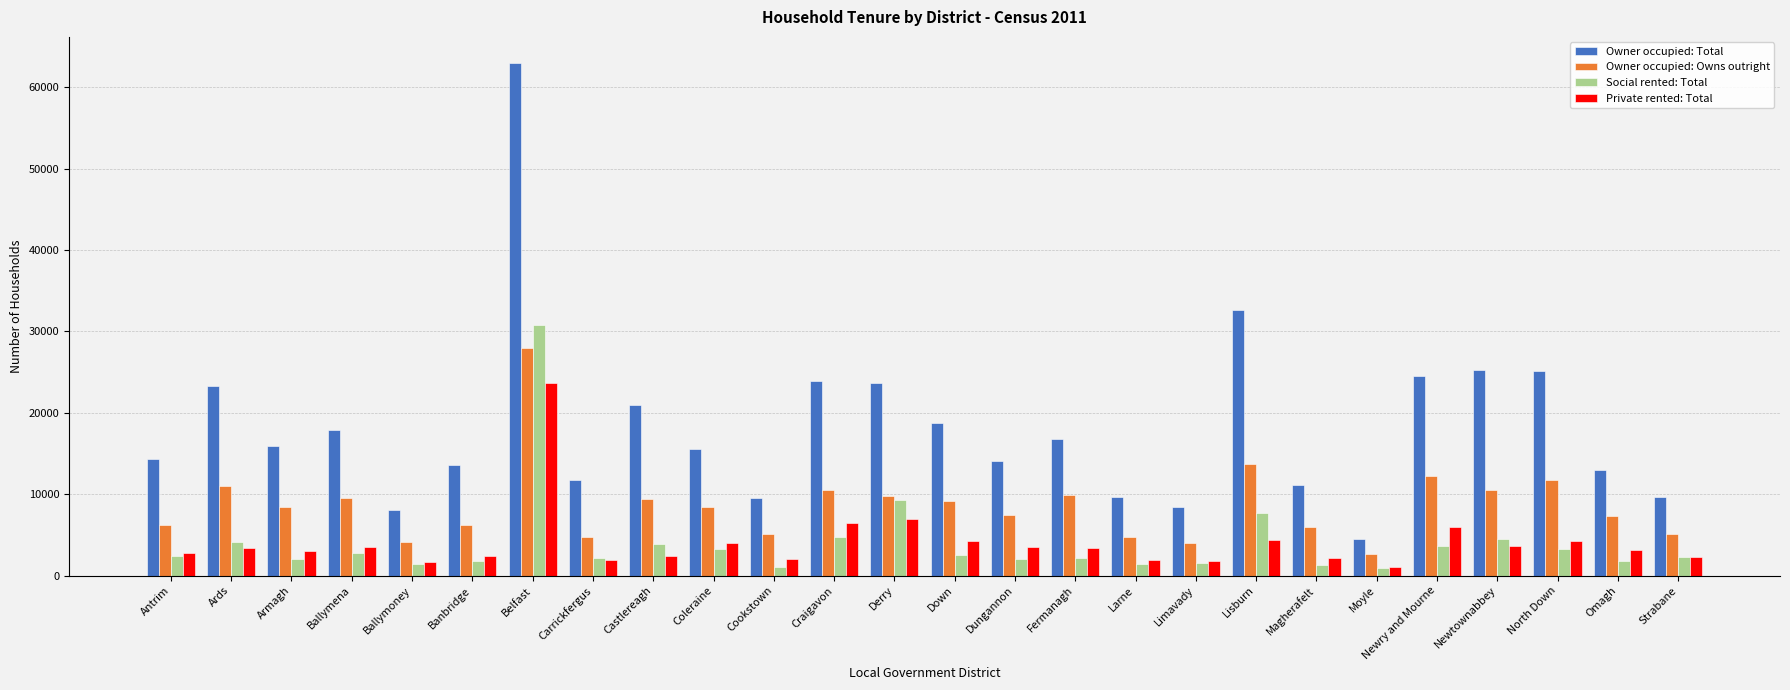

How many groups of bars are there?

26